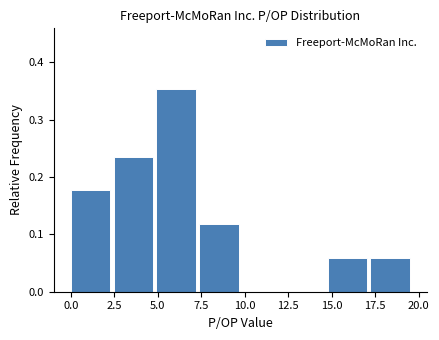

Reading left to right, list every bar in this chart as the range it spans on the x-axis followed by its height. Neither the bar edges nor the heights are printed on the chart, so give them approximately, as read against the axes.

0.0 to 2.5: 0.18
2.5 to 5.0: 0.24
5.0 to 7.5: 0.35
7.5 to 10.0: 0.12
10.0 to 12.5: 0
12.5 to 15.0: 0
15.0 to 17.0: 0.06
17.0 to 19.5: 0.06